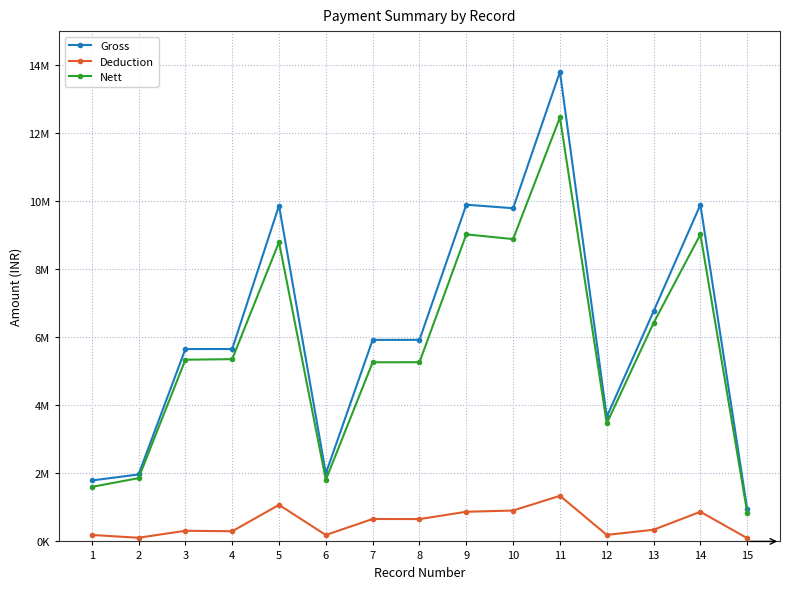

What are all the series names shown in the legend?

Gross, Deduction, Nett